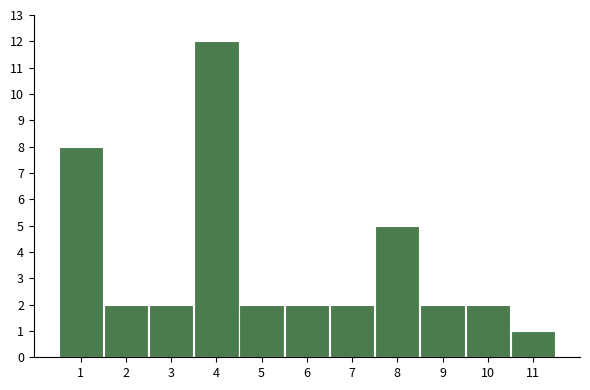

Reading right to left, what are all the values shown in this chart?

11=1	10=2	9=2	8=5	7=2	6=2	5=2	4=12	3=2	2=2	1=8